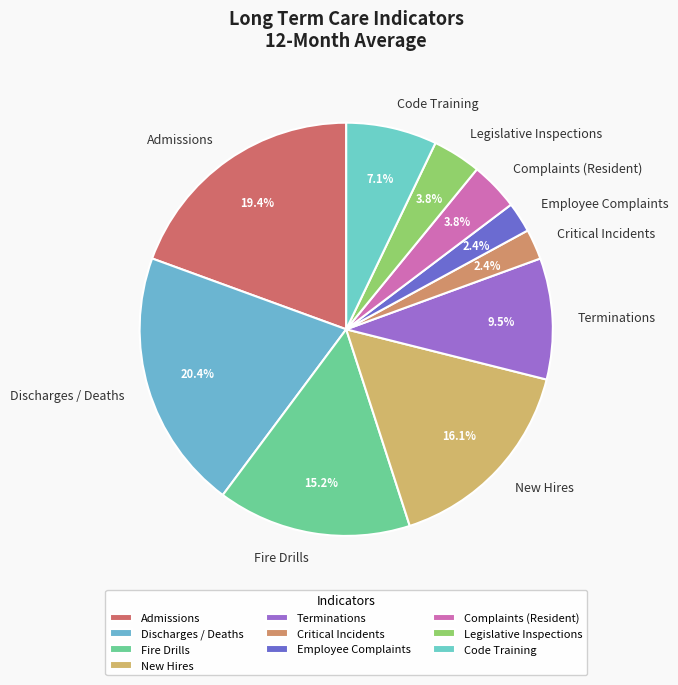

What percentage is the Code Training slice, to the nearest percent?

7%